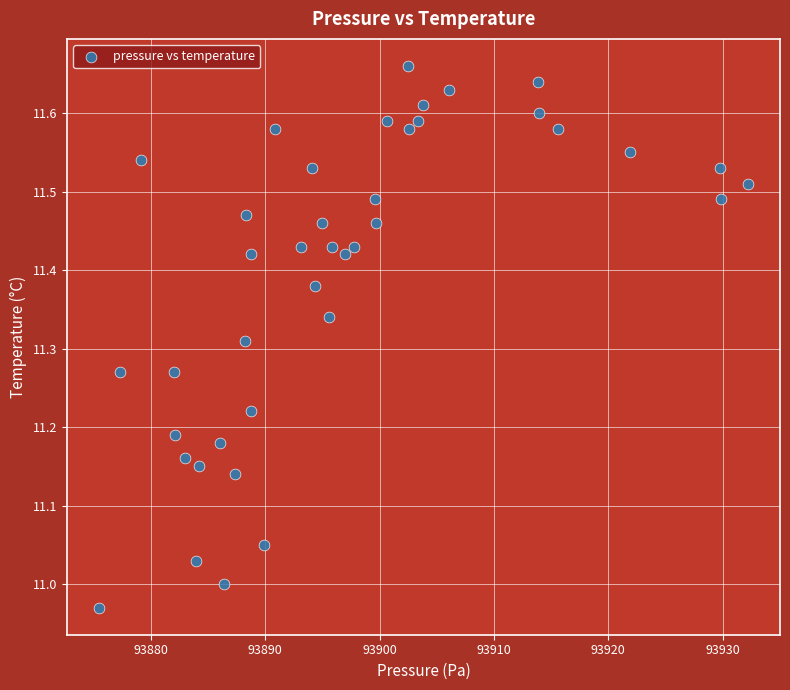

What is the range of X values (max minus min)?

56.7